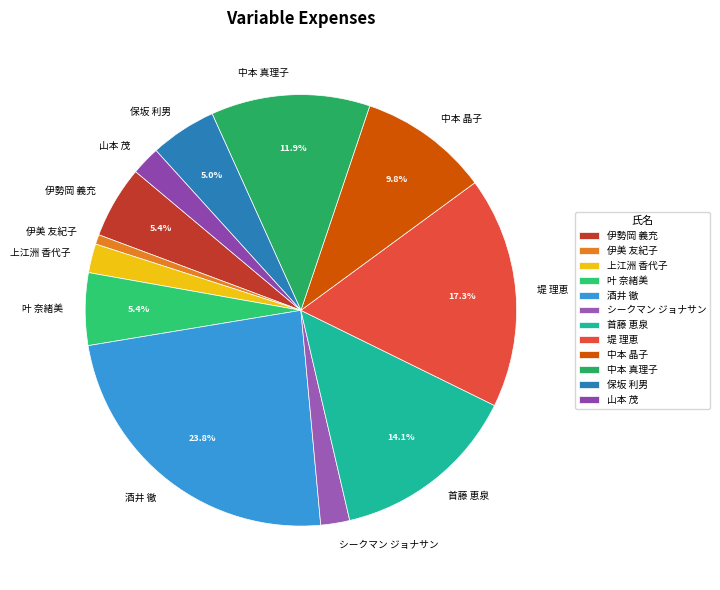

Is there a majority slice in this chart?

No